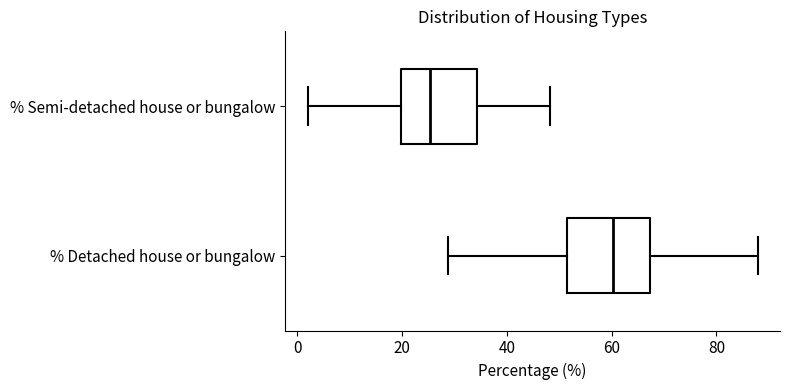

Where is the right edge of the box for % Semi-detached house or bungalow on the x-axis? The values are not printed on the chart, so give them approximately, as read against the axis.

34